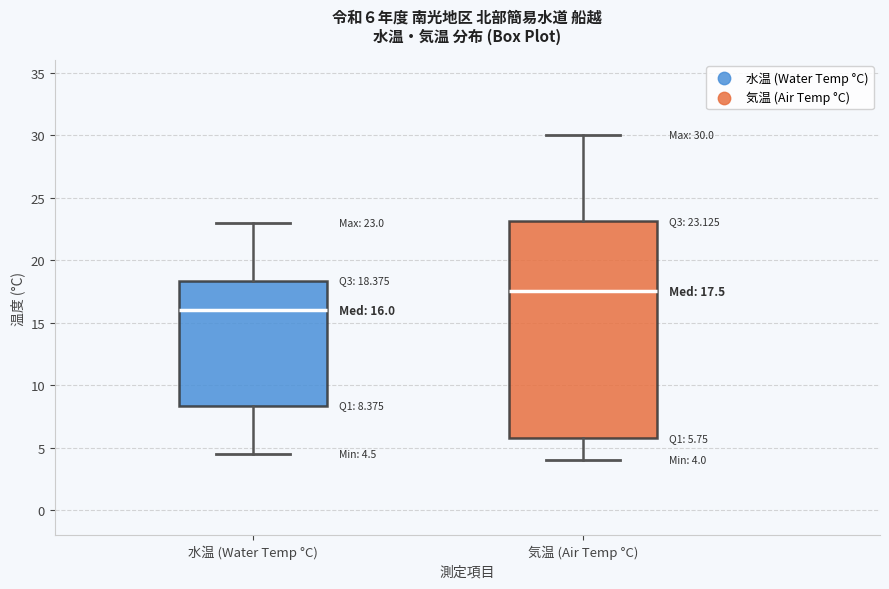

Comparing the boxes themselves (not the whiskers), which one is the tallest?

気温 (Air Temp °C)